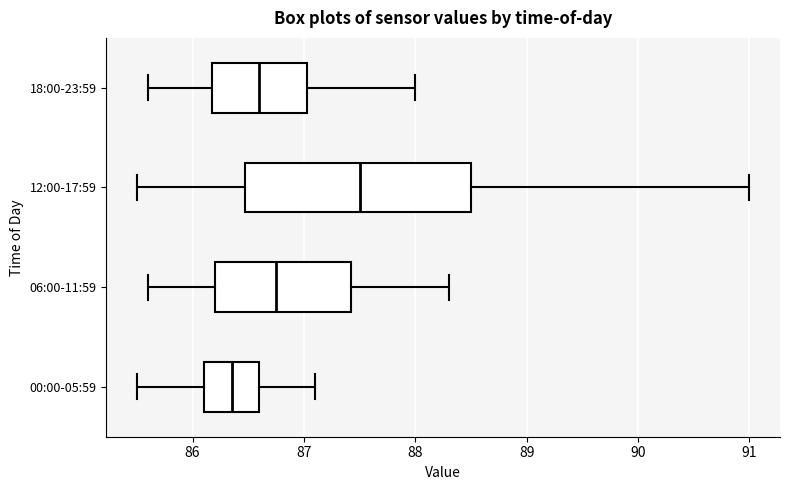

Which box's median line is the furthest to the right?

12:00-17:59